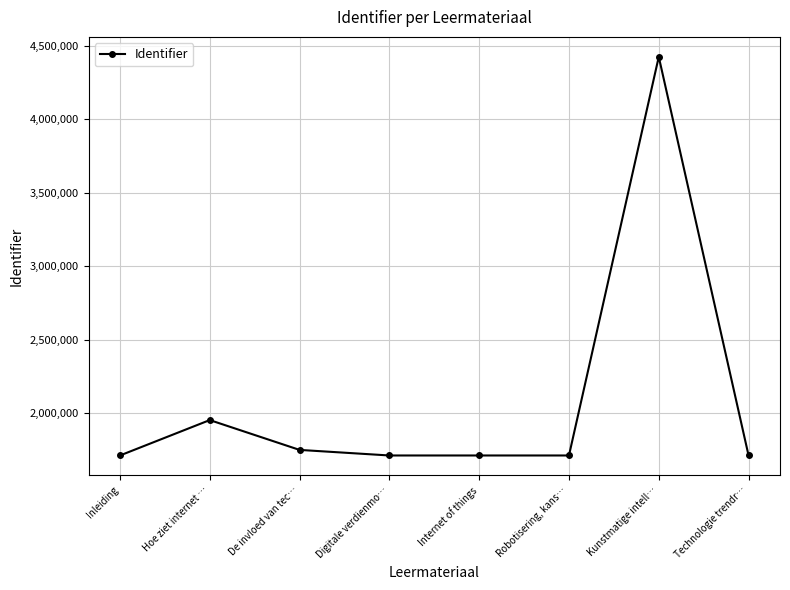

What is the value of the 6th point from the left?

1711736